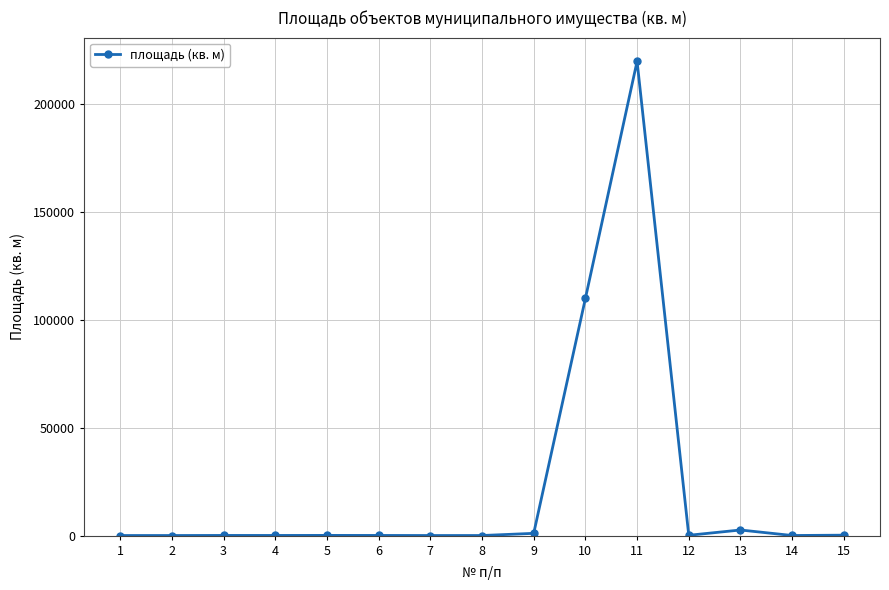

How many lines are shown in the chart?

1